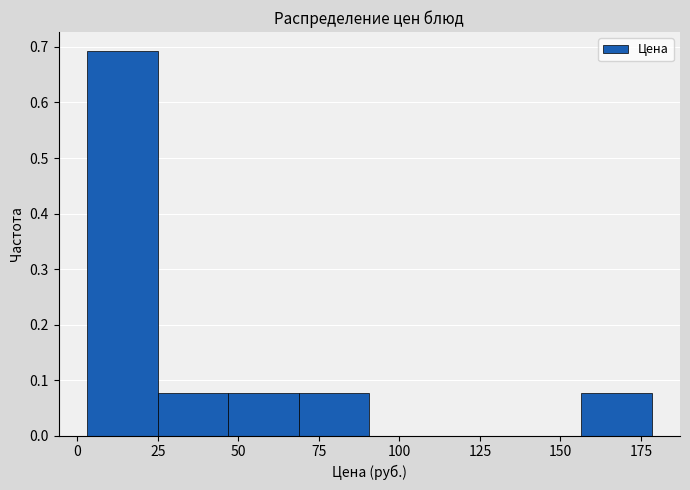

Reading left to right, list every bar in this chart as the range it spans on the x-axis followed by its height. Neither the bar edges nor the heights are printed on the chart, so give them approximately, as read against the axes.

5 to 25: 0.69
25 to 45: 0.08
45 to 70: 0.08
70 to 90: 0.08
90 to 115: 0
115 to 135: 0
135 to 155: 0
155 to 180: 0.08